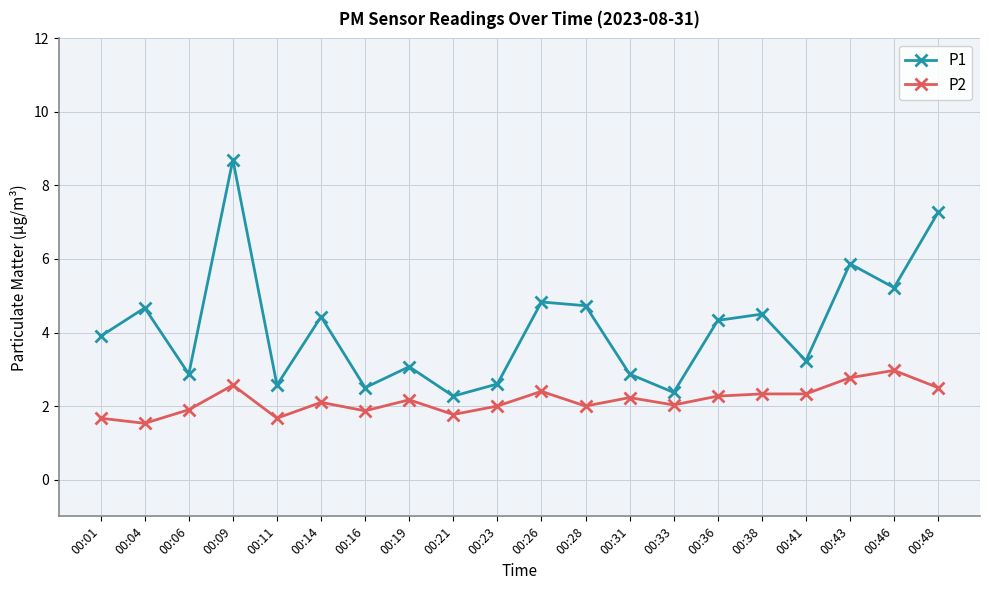

At how many categories does at least one series exceed 3?

13